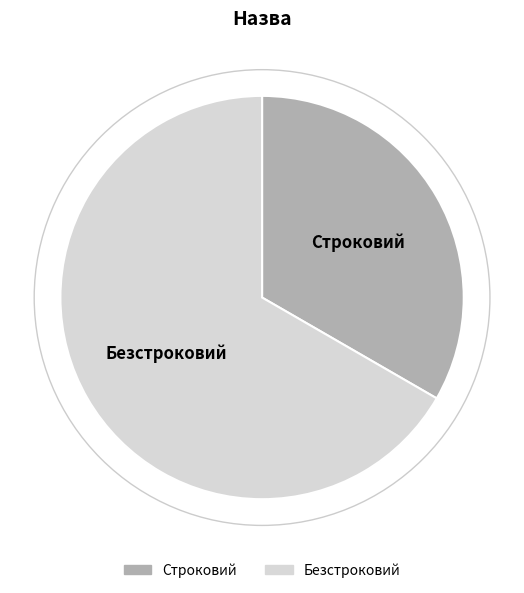

The Безстроковий slice represents 81% of the pie. True or false?

False